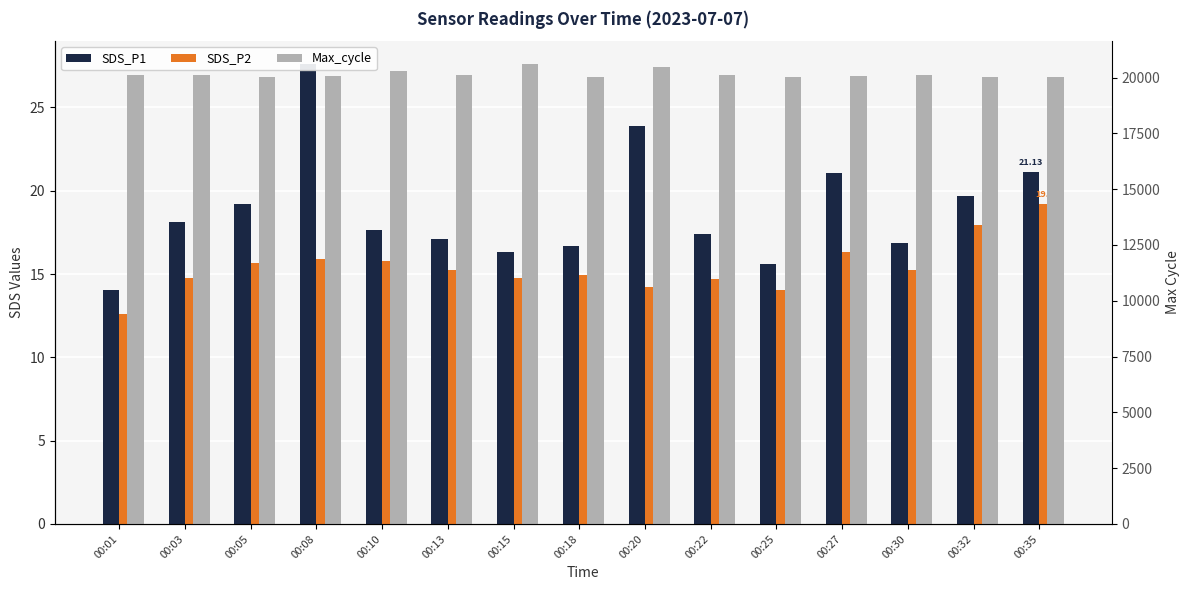

Rank the series by their maximum value, from lowest to highest.

SDS_P2, SDS_P1, Max_cycle